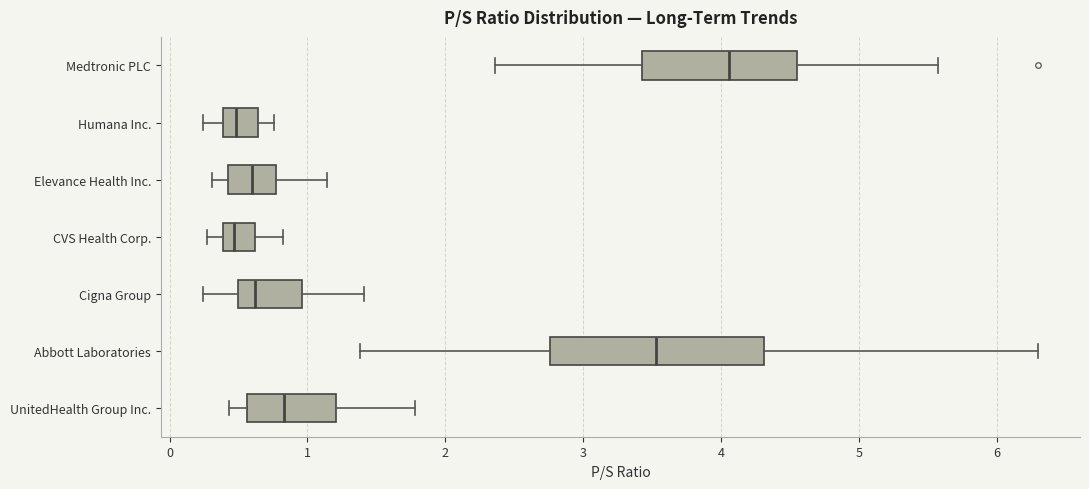

Where does the median line of the box for Cigna Group sit on the x-axis? The values are not printed on the chart, so give them approximately, as read against the axis.

0.6